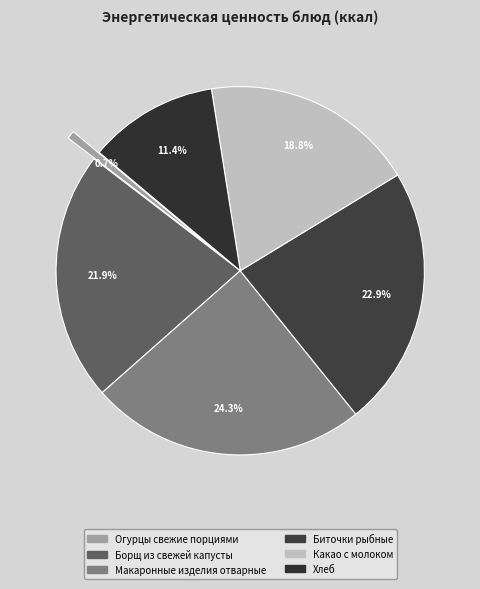

To the nearest percent, what is the combined percentage of Биточки рыбные and Макаронные изделия отварные?

47%